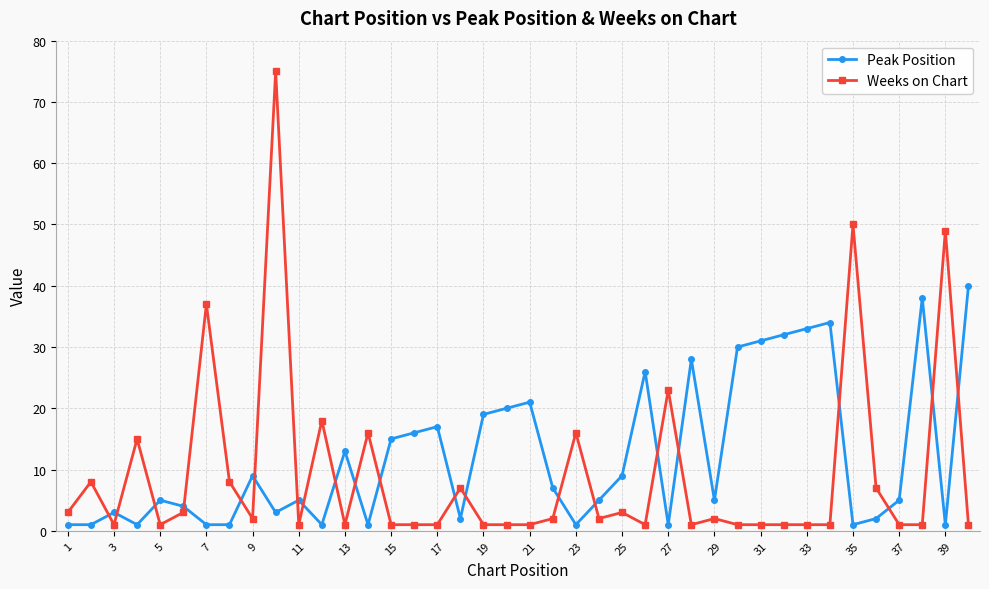

True or false: Peak Position has more than 1 interior local peaks.

True